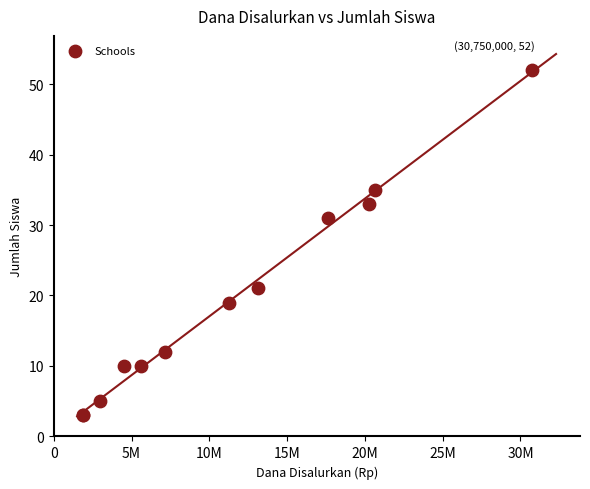

What Y value in the scatter plot is closest to 27?

31